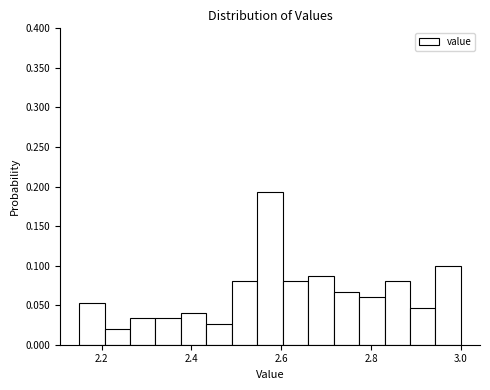

Around what value on the x-axis is the tallest bar? Give the approximate position of its centre, as read against the axis.

2.58